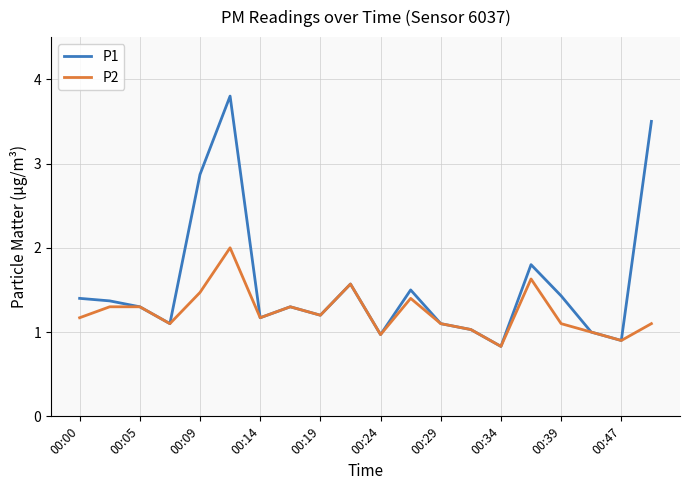

Rank the series by their average value, from lowest to highest.

P2, P1